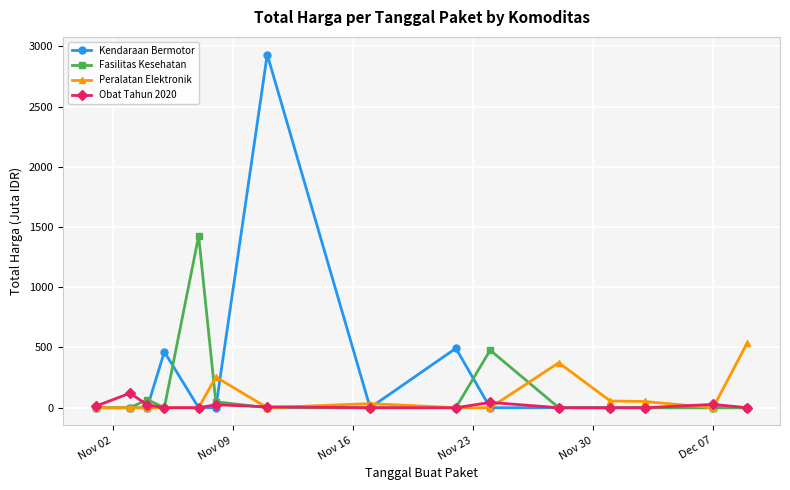

Which series has the largest range (max minus min)?

Kendaraan Bermotor